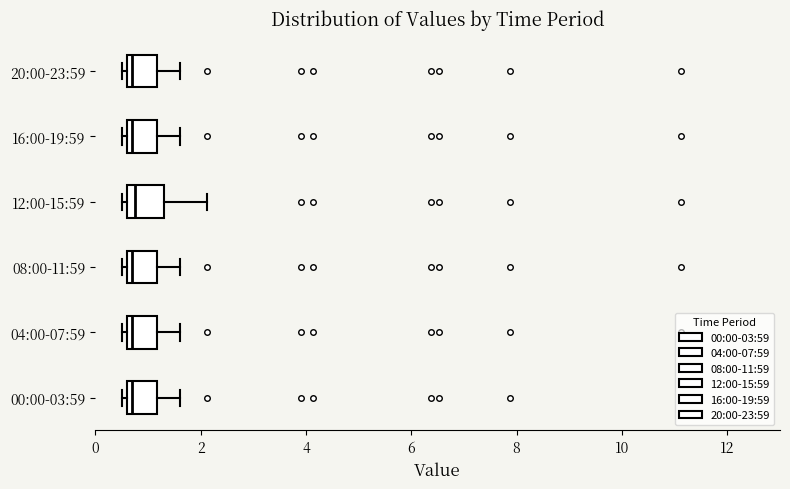

Where is the right edge of the box for 00:00-03:59 on the x-axis? The values are not printed on the chart, so give them approximately, as read against the axis.

1.2